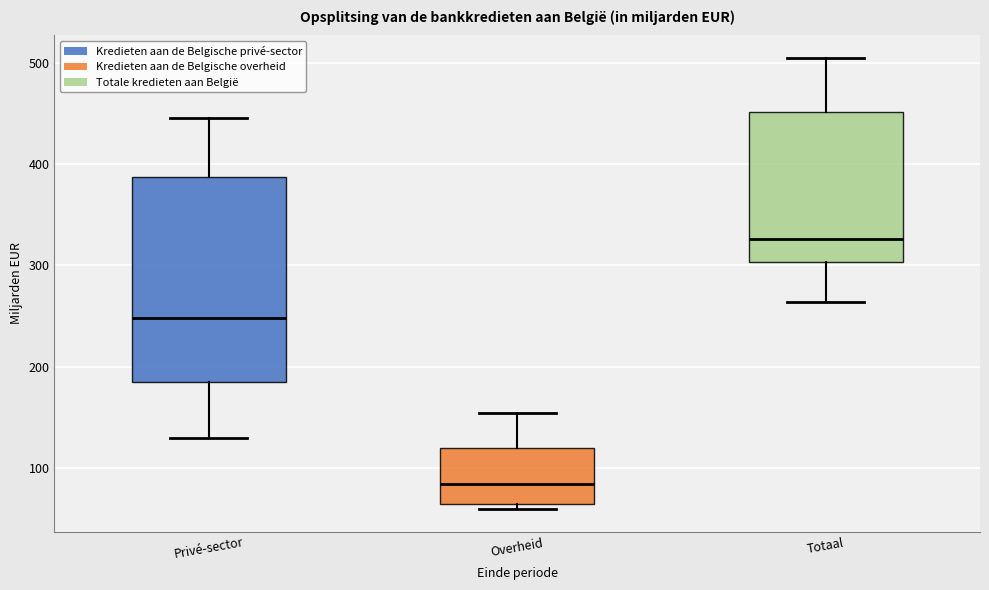

Reading left to right, transcribe this box plot: for each box, give where its median line is, the range the box spans, and where its two whiskers end, as read against the y-axis. The values are not printed on the chart, so give them approximately, as read against the axis.

Privé-sector: median 250, box 180 to 390, whiskers 130 to 450
Overheid: median 80, box 60 to 120, whiskers 60 (just below the box's lower edge) to 150
Totaal: median 330, box 300 to 450, whiskers 260 to 500